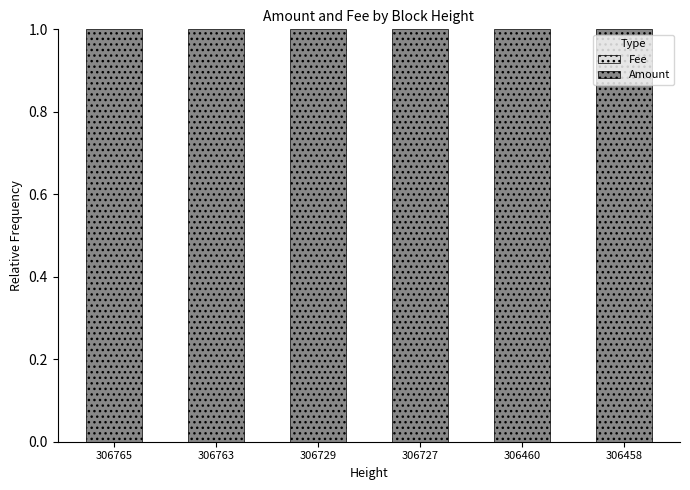

Where is Amount nearest to the value 0?

306460